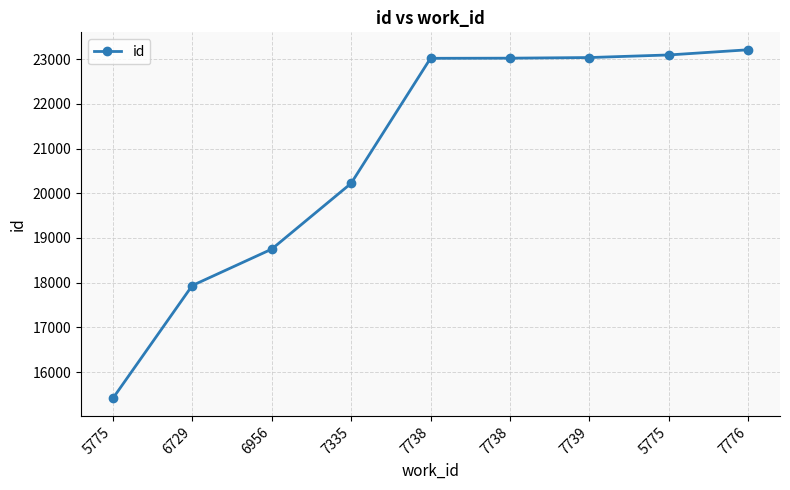

What is the difference between the maximum and minimum values?

7801